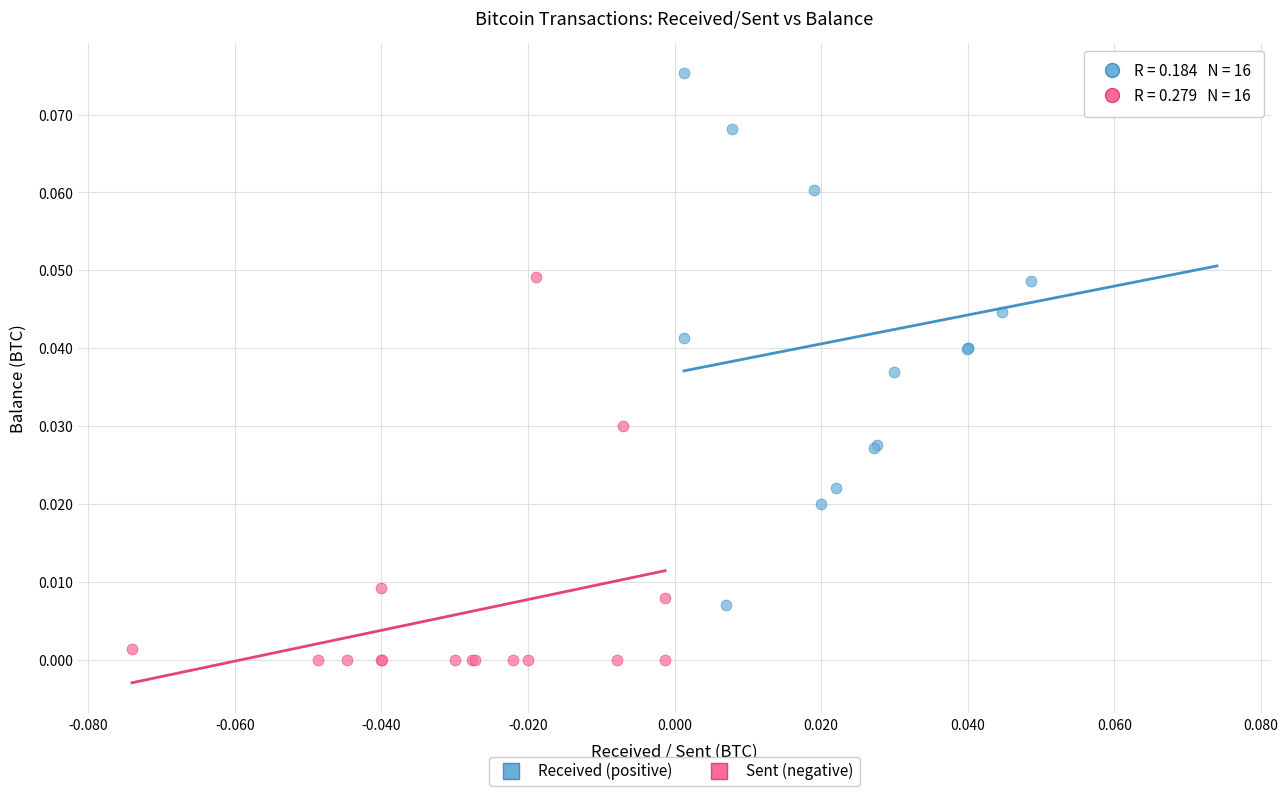

Which series contains the highest Y value?

Received (positive)